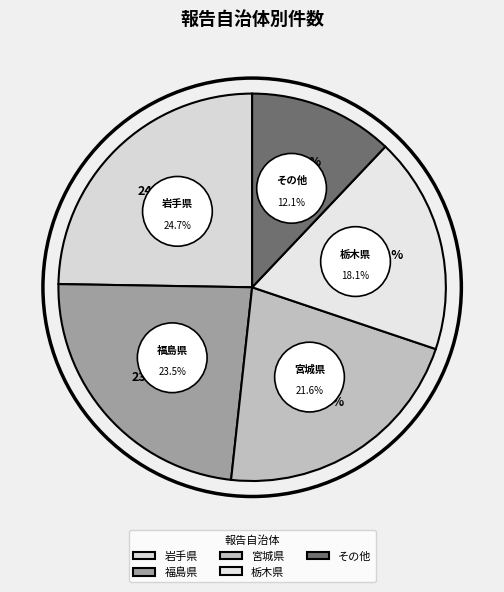

How many slices are in this pie chart?

5